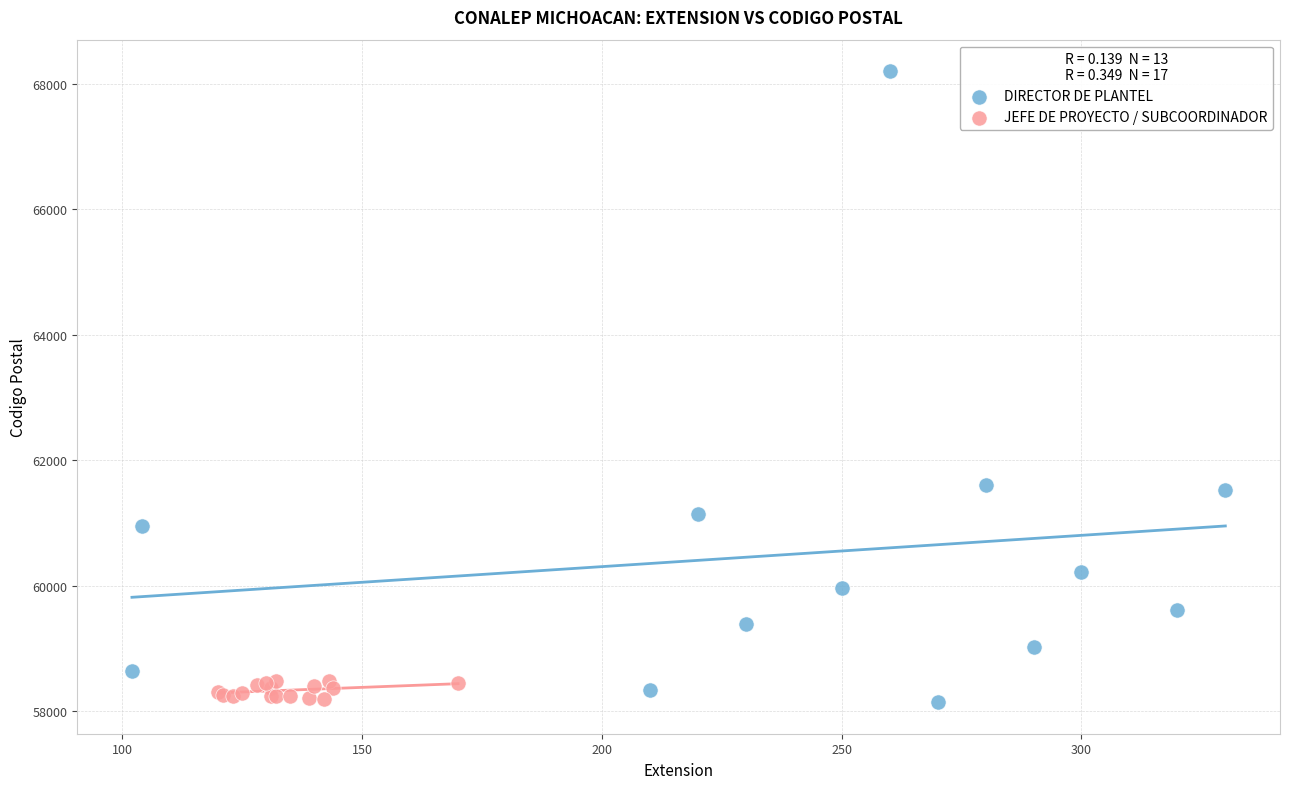

Which series reaches the maximum Y coordinate?

DIRECTOR DE PLANTEL